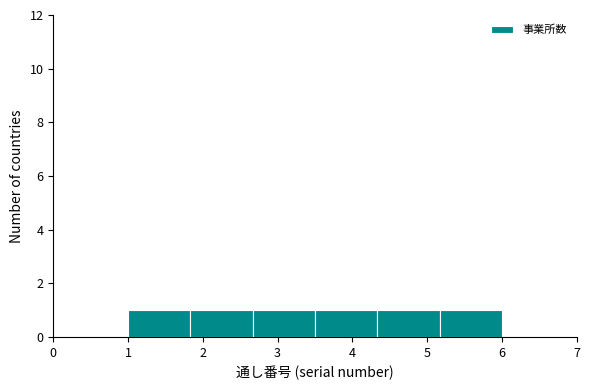

Reading left to right, list every bar in this chart as the range it spans on the x-axis followed by its height. Neither the bar edges nor the heights are printed on the chart, so give them approximately, as read against the axes.

1.0 to 1.8: 1
1.8 to 2.7: 1
2.7 to 3.5: 1
3.5 to 4.3: 1
4.3 to 5.2: 1
5.2 to 6.0: 1